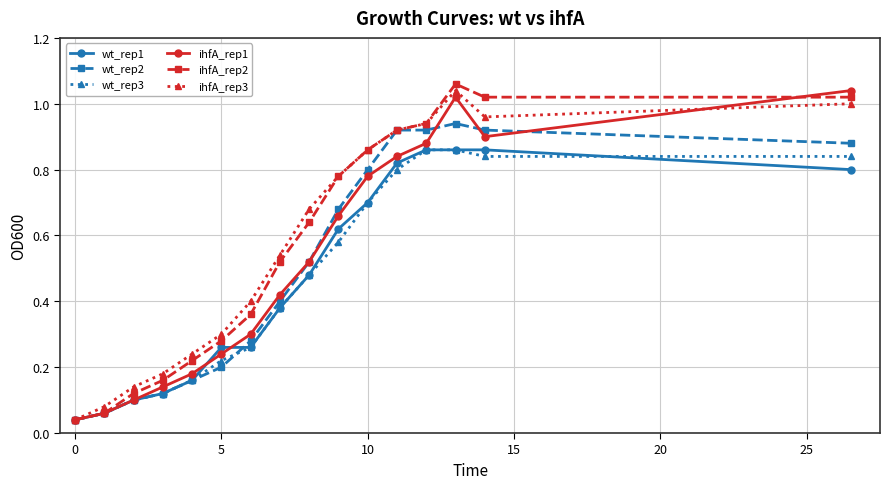

True or false: ihfA_rep2 has more than 2 interior local peaks.

False